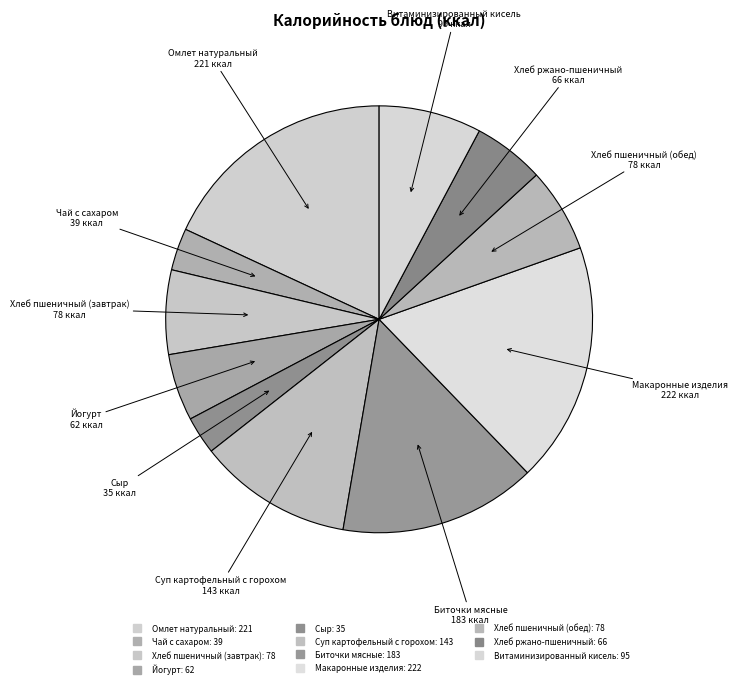

How many segments does this pie chart have?

11